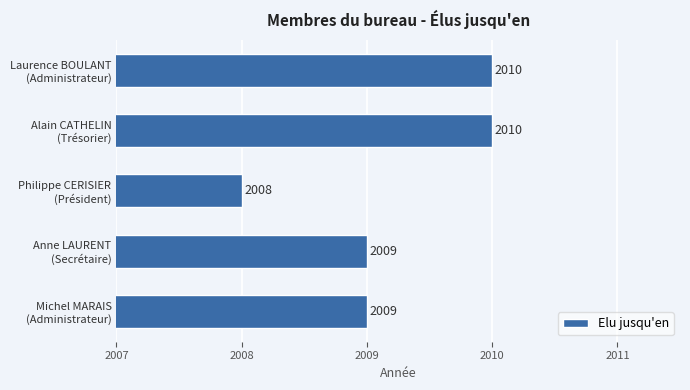

What is the value of the 5th bar from the top?

2009